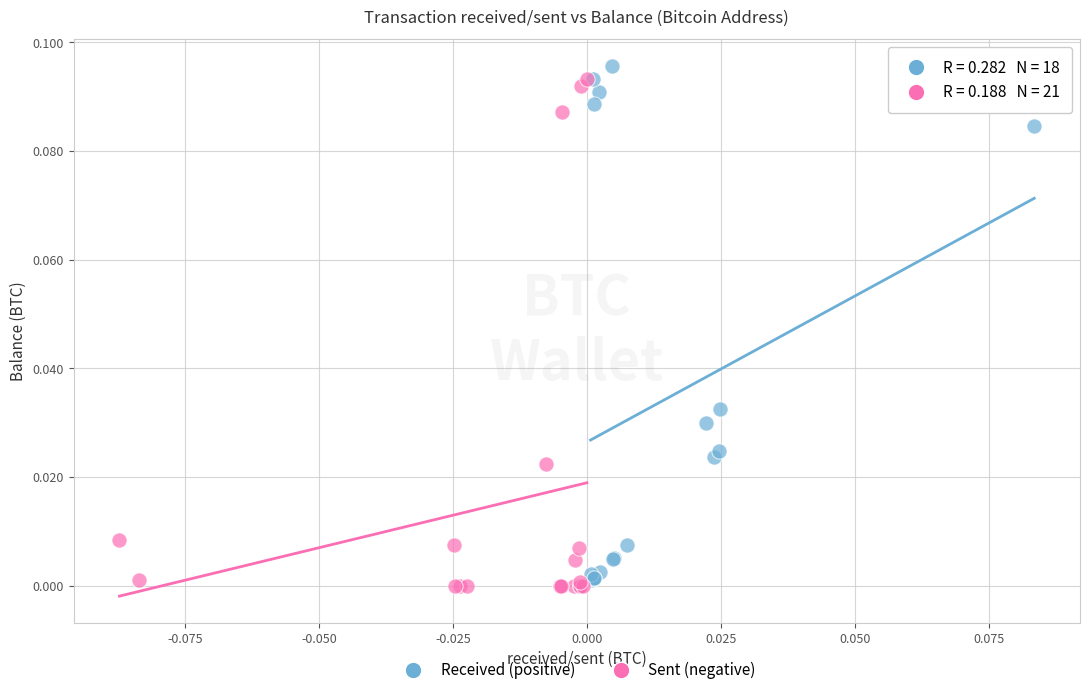

Which series reaches the maximum Y coordinate?

Received (positive)